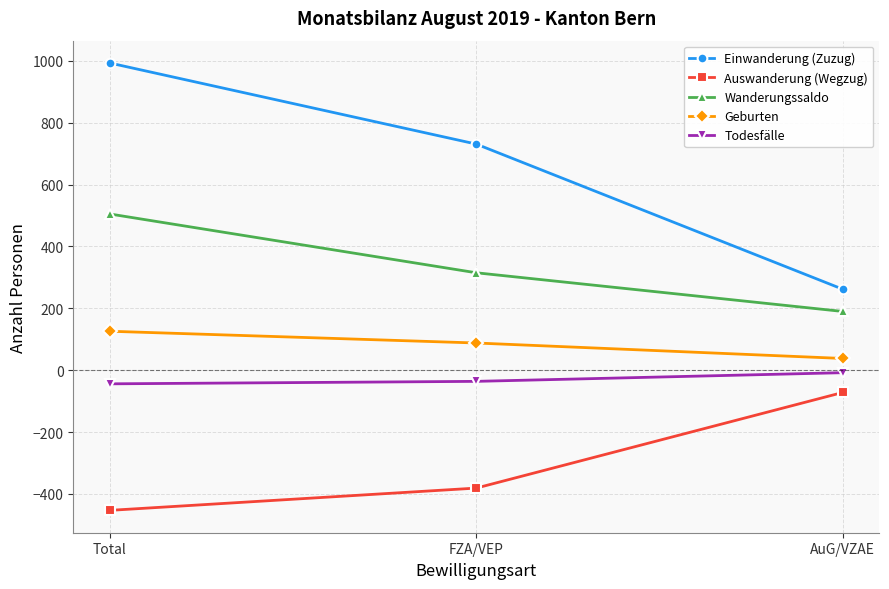

Count the Todesfälle values in the range -44 to -8.

3